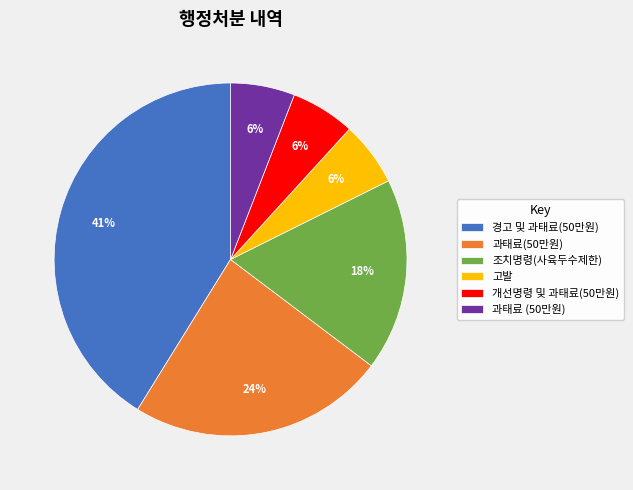

What percentage is the 과태료(50만원) slice, to the nearest percent?

24%